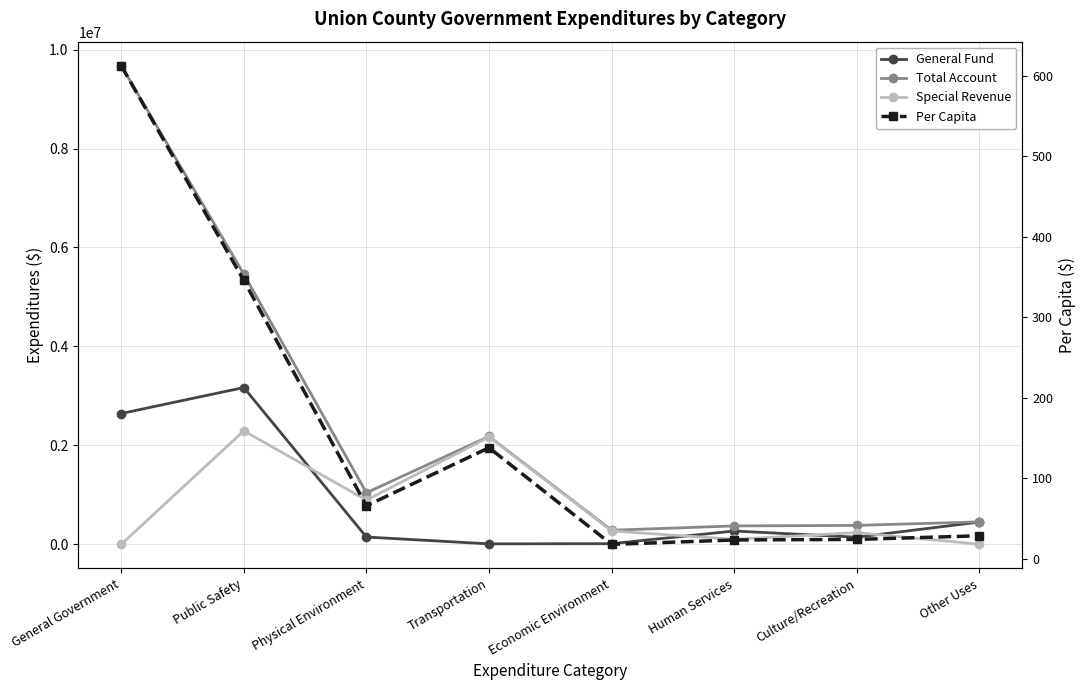

Is the value of Total Account at Culture/Recreation greater than the value of General Fund at Other Uses?

No